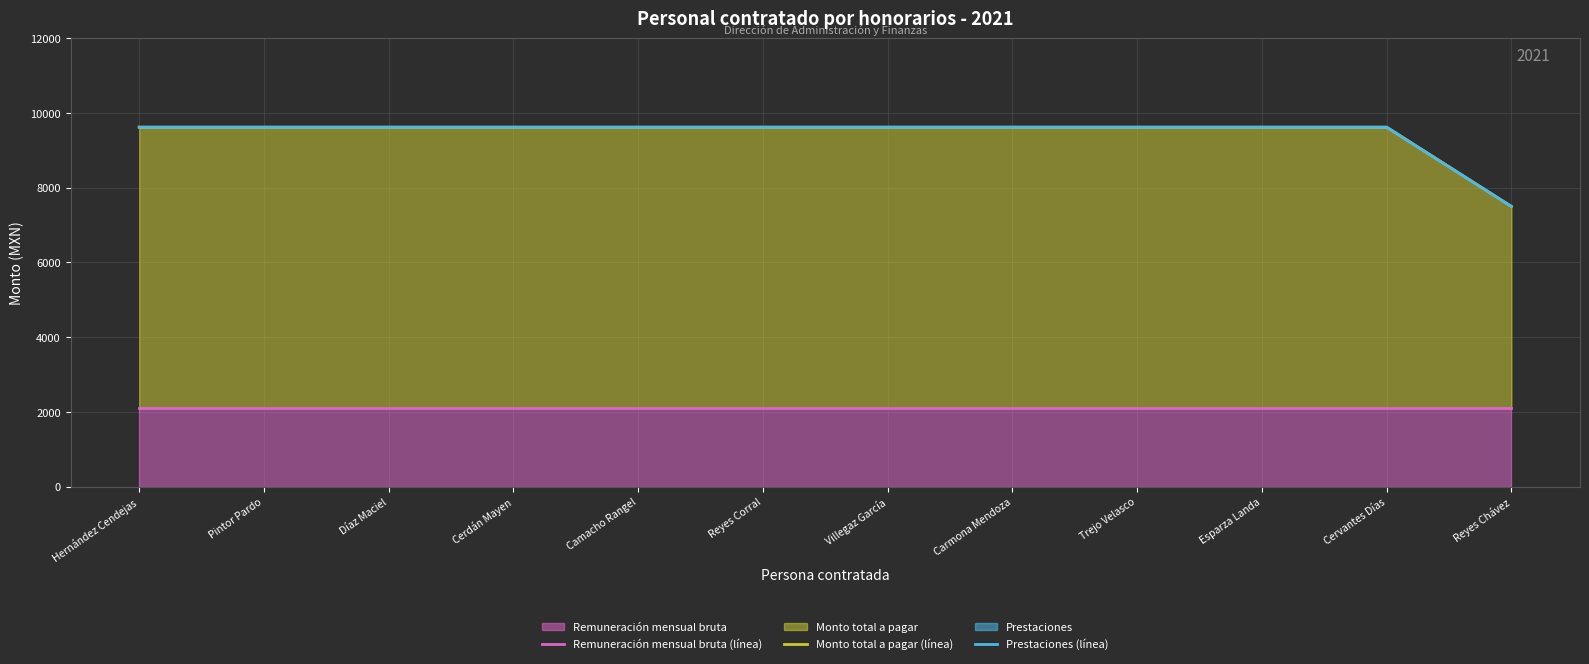

True or false: Monto total a pagar (línea) has more than 0 interior local peaks.

False